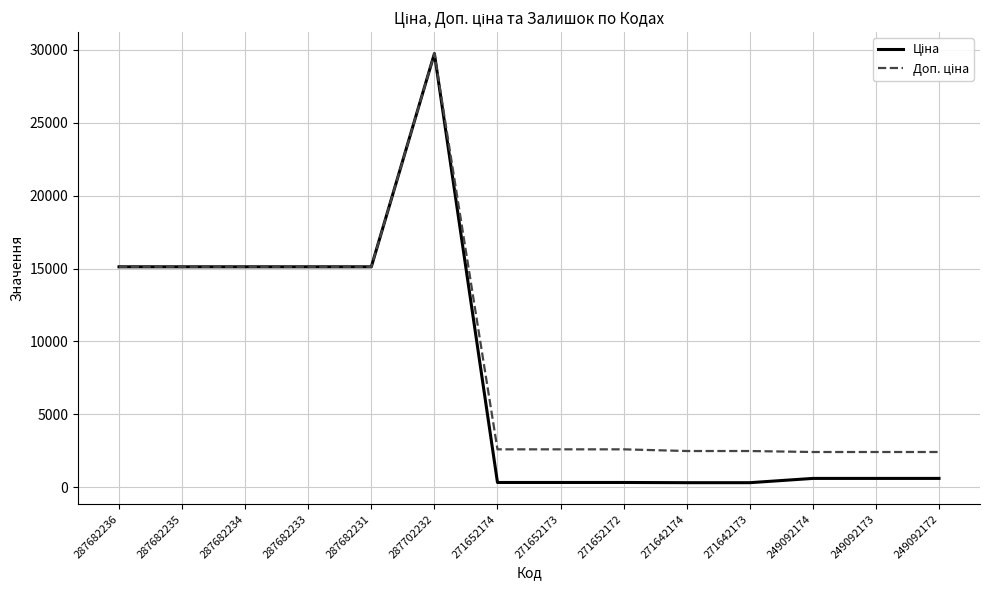

Does the chart have visible grid lines?

Yes